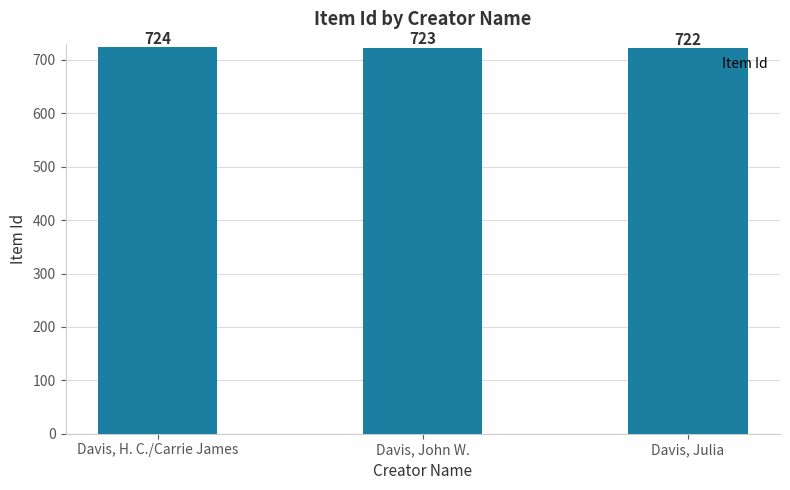

Reading left to right, list all the values displayed in this chart.

Davis, H. C./Carrie James=724	Davis, John W.=723	Davis, Julia=722